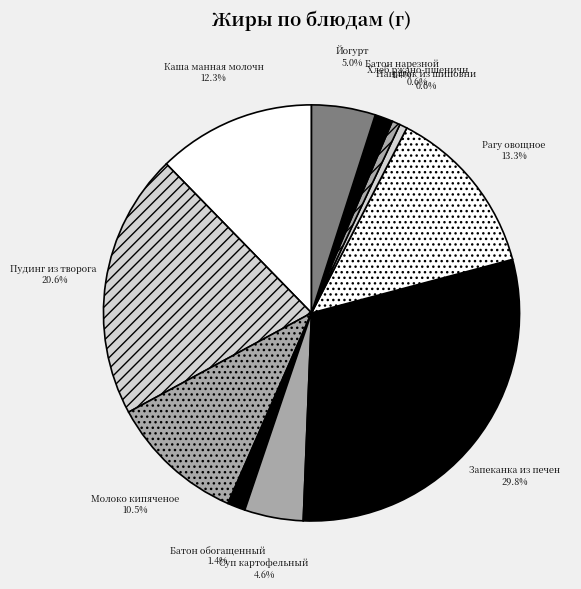

Count the number of slices in the pie.

11